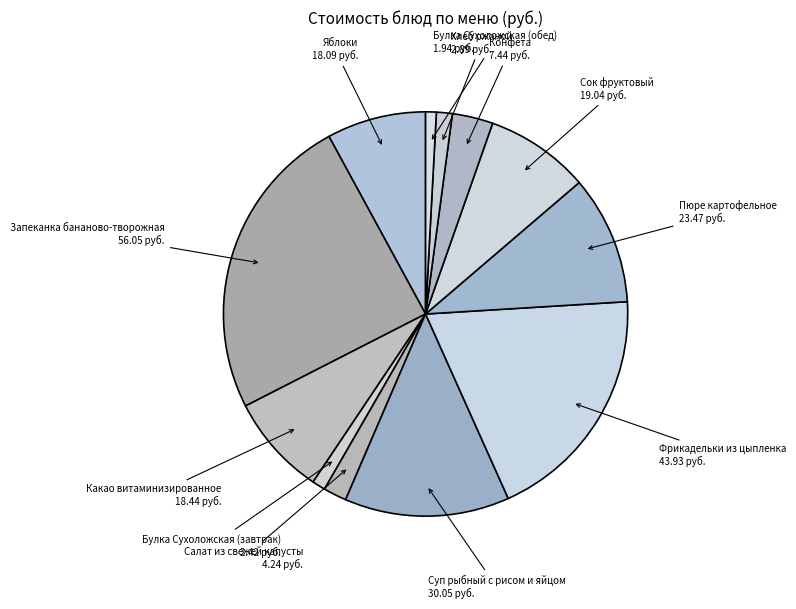

Is the sum of Булка Сухоложская (завтрак) and Хлеб ржаной greater than half?

No